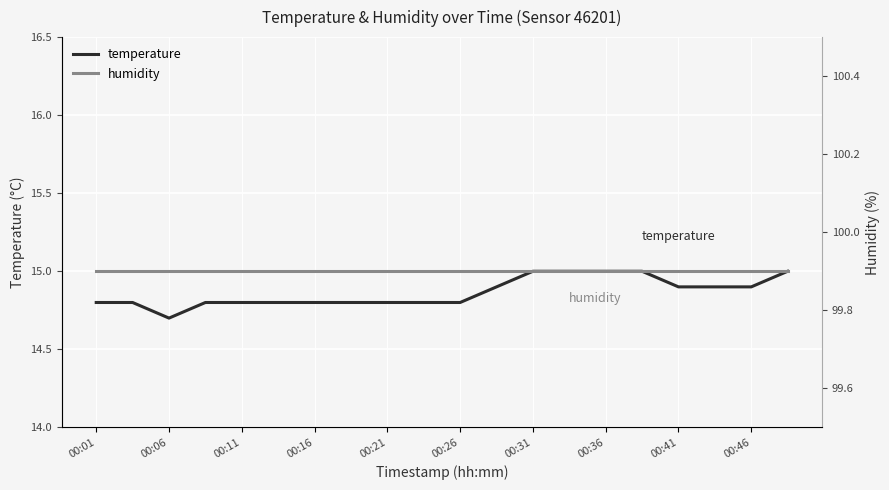

What is the lowest value of the temperature series?

14.7